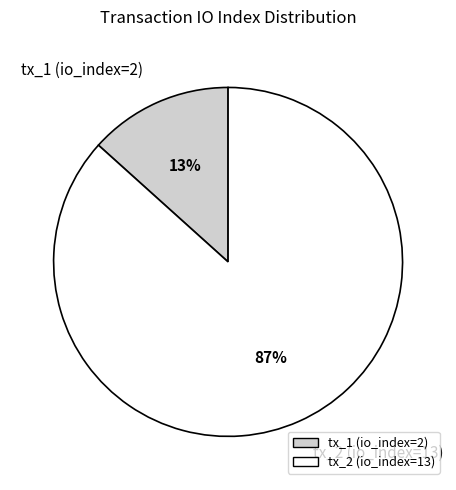

To the nearest percent, what is the average slice percentage?

50%